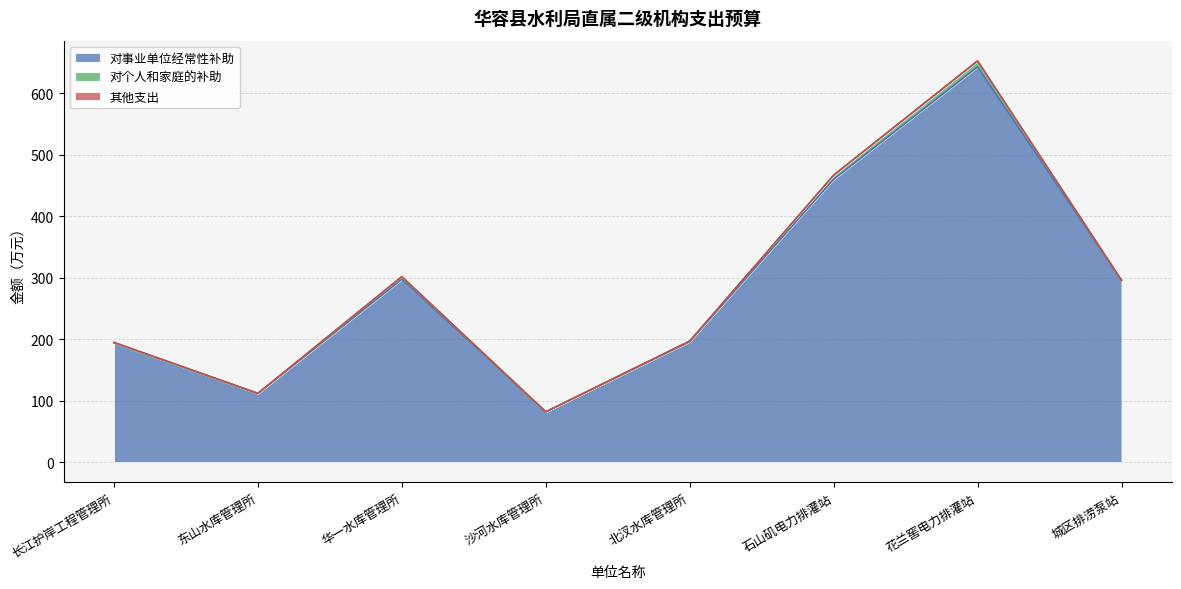

What is the total value across all series at 石山矶电力排灌站?

467.0